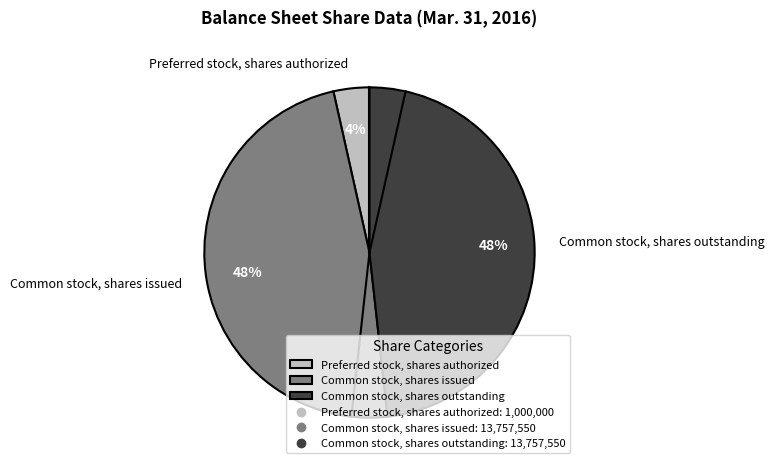

Is there any slice that represents more than half of the pie?

No